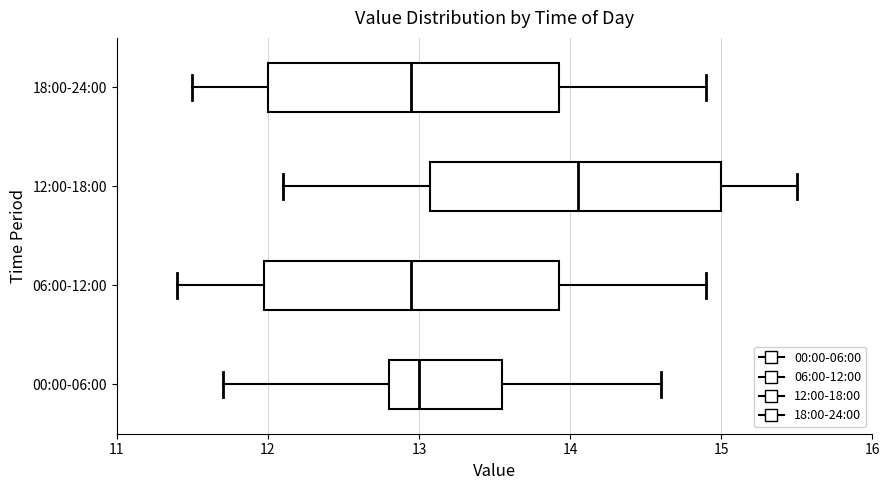

Which box has the furthest to the right median line?

12:00-18:00